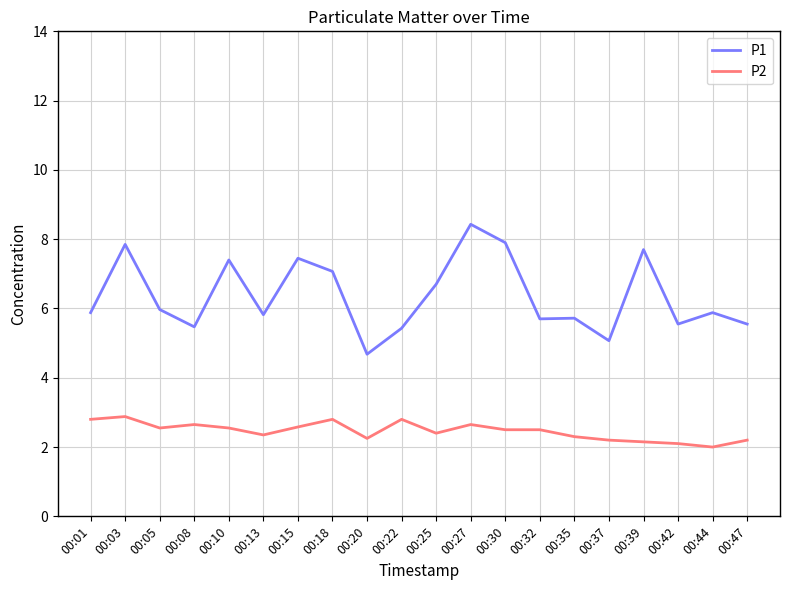

What are all the series names shown in the legend?

P1, P2